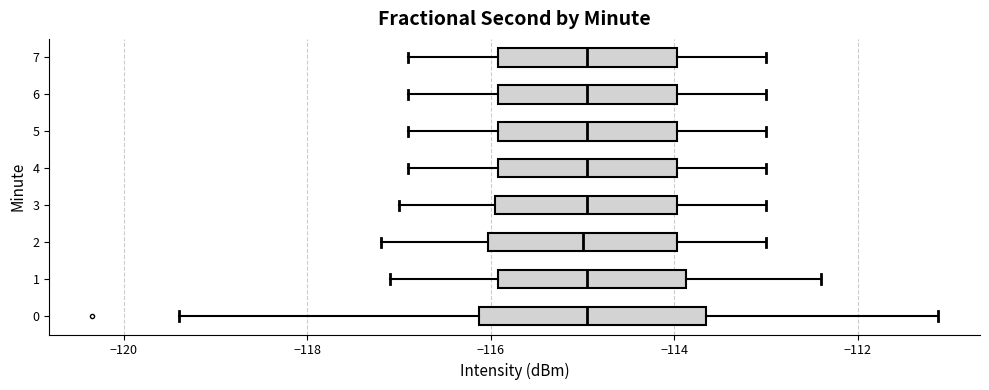

Reading bottom to top, transcribe this box plot: for each box, give where its median line is, the range the box spans, and where its two whiskers end, as read against the x-axis. The values are not printed on the chart, so give them approximately, as read against the axis.

0: median -115.0, box -116.2 to -113.6, whiskers -119.4 to -111.2
1: median -115.0, box -116.0 to -113.8, whiskers -117.0 to -112.4
2: median -115.0, box -116.0 to -114.0, whiskers -117.2 to -113.0
3: median -115.0, box -116.0 to -114.0, whiskers -117.0 to -113.0
4: median -115.0, box -116.0 to -114.0, whiskers -116.8 to -113.0
5: median -115.0, box -116.0 to -114.0, whiskers -116.8 to -113.0
6: median -115.0, box -116.0 to -114.0, whiskers -116.8 to -113.0
7: median -115.0, box -116.0 to -114.0, whiskers -116.8 to -113.0